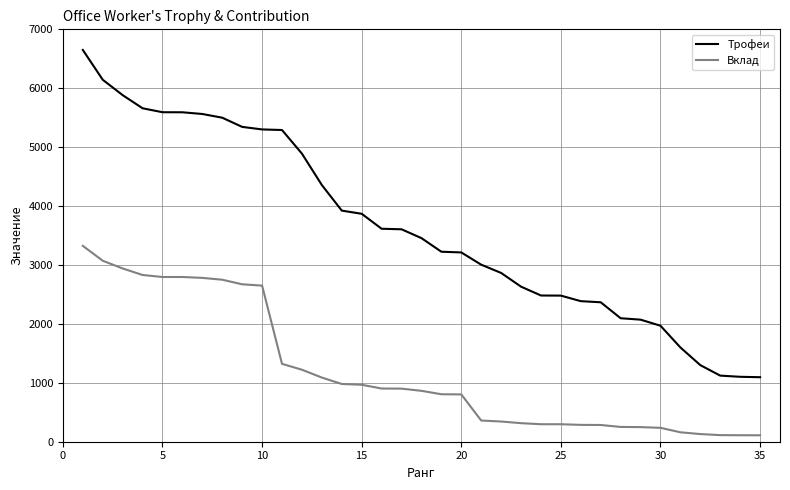

Which series has the largest range (max minus min)?

Трофеи